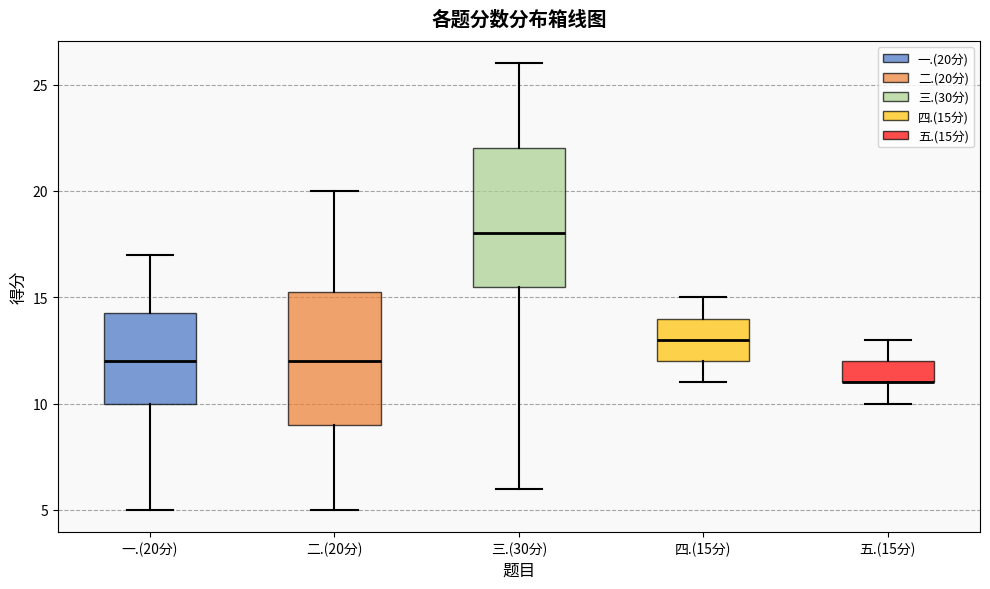

Reading left to right, read every box against the y-axis: the position of its median line, the range the box covers, and the ends of its whiskers. The values are not printed on the chart, so give them approximately, as read against the axis.

一.(20分): median 12.0, box 10.0 to 14.5, whiskers 5.0 to 17.0
二.(20分): median 12.0, box 9.0 to 15.5, whiskers 5.0 to 20.0
三.(30分): median 18.0, box 15.5 to 22.0, whiskers 6.0 to 26.0
四.(15分): median 13.0, box 12.0 to 14.0, whiskers 11.0 to 15.0
五.(15分): median 11.0 (drawn on the box's lower edge), box 11.0 to 12.0, whiskers 10.0 to 13.0